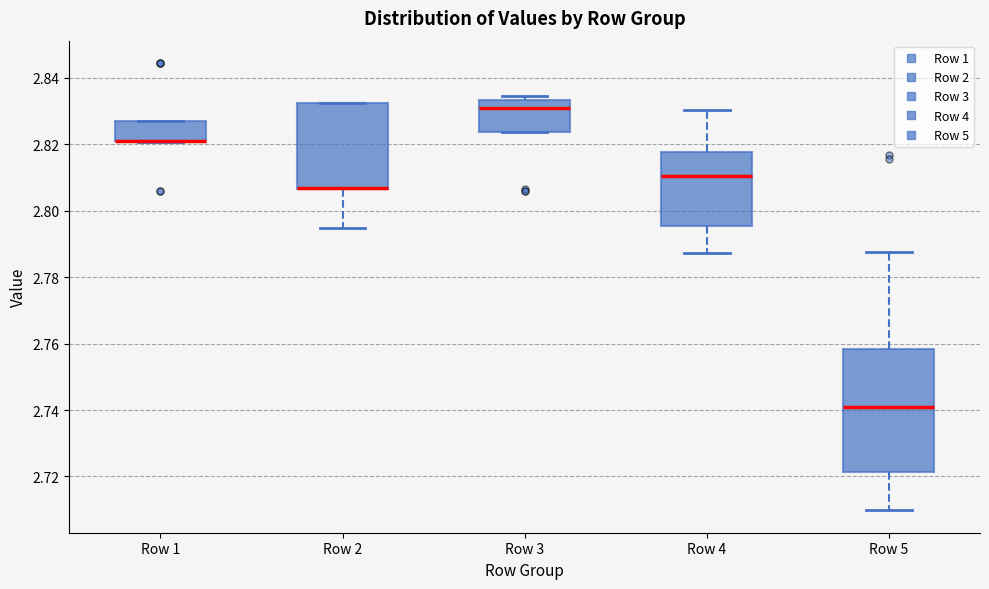

Reading left to right, read every box against the y-axis: the position of its median line, the range the box covers, and the ends of its whiskers. The values are not printed on the chart, so give them approximately, as read against the axis.

Row 1: median 2.822 (drawn on the box's lower edge), box 2.820 to 2.828, whiskers 2.820 to 2.828
Row 2: median 2.806 (drawn on the box's lower edge), box 2.806 to 2.832, whiskers 2.794 to 2.832
Row 3: median 2.830, box 2.824 to 2.834, whiskers 2.824 to 2.834 (just above the box's upper edge)
Row 4: median 2.810, box 2.796 to 2.818, whiskers 2.788 to 2.830
Row 5: median 2.740, box 2.722 to 2.758, whiskers 2.710 to 2.788